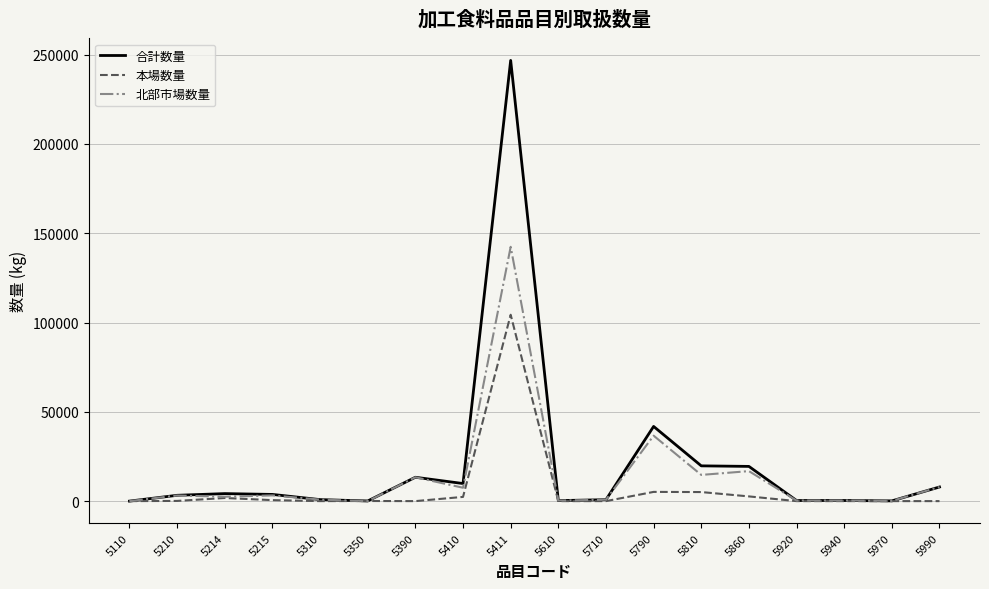

What is the maximum value shown in the chart?

246773